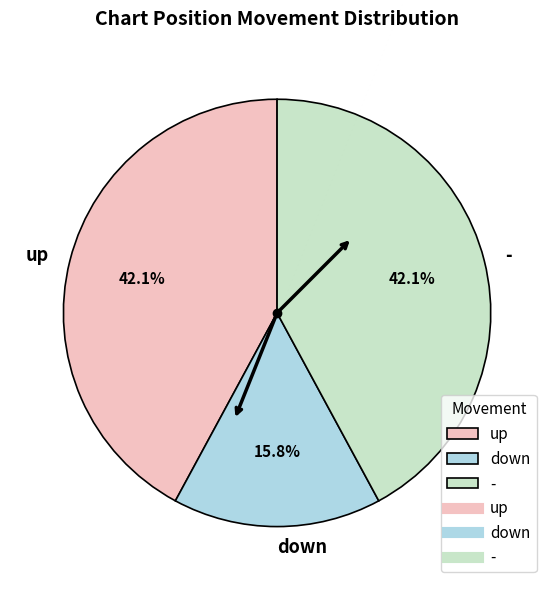

How many segments does this pie chart have?

3